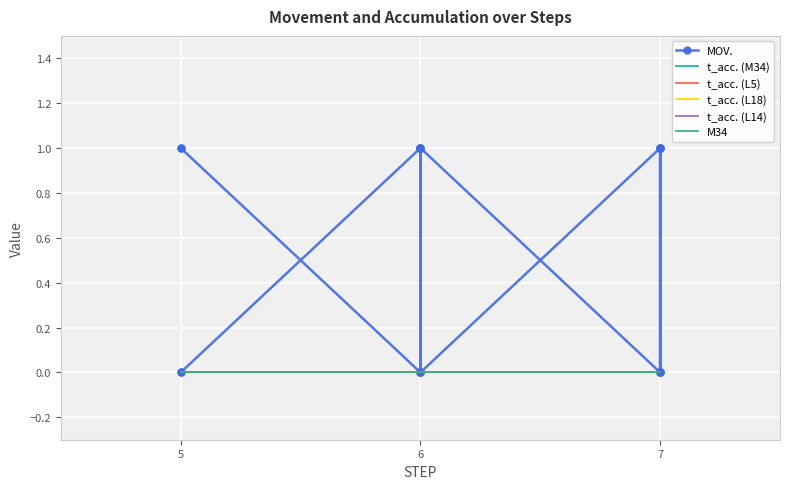

At which label is t_acc. (M34) closest to 0?

5